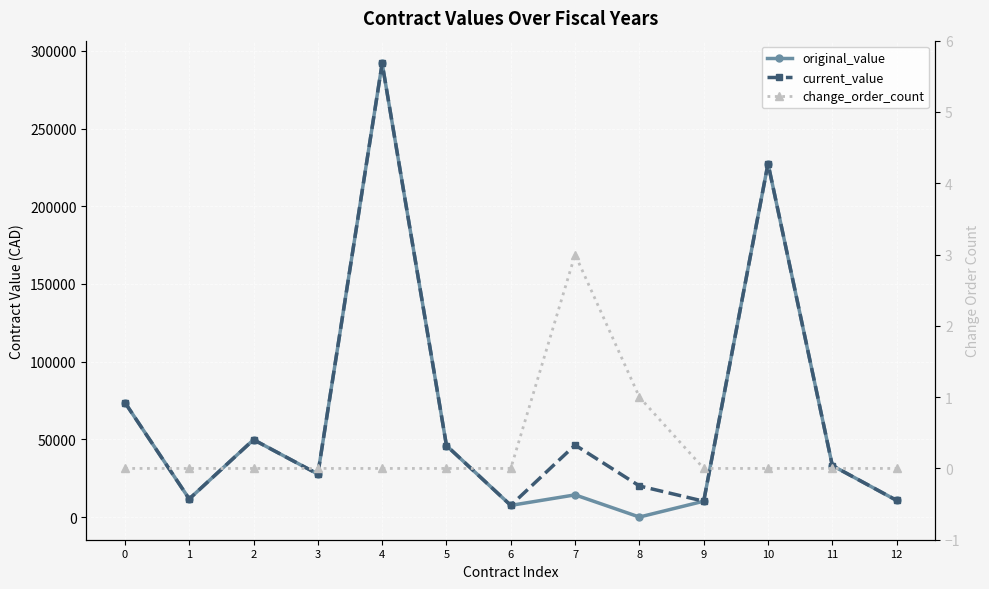

Which category has the lowest value across all series?

8